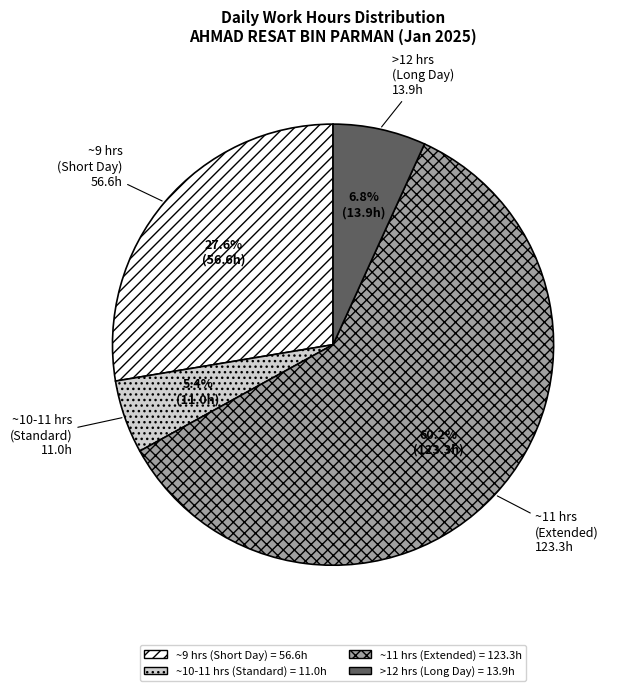

Rank the categories by value from highest to lowest.

~11 hrs (Extended), ~9 hrs (Short Day), >12 hrs (Long Day), ~10-11 hrs (Standard)